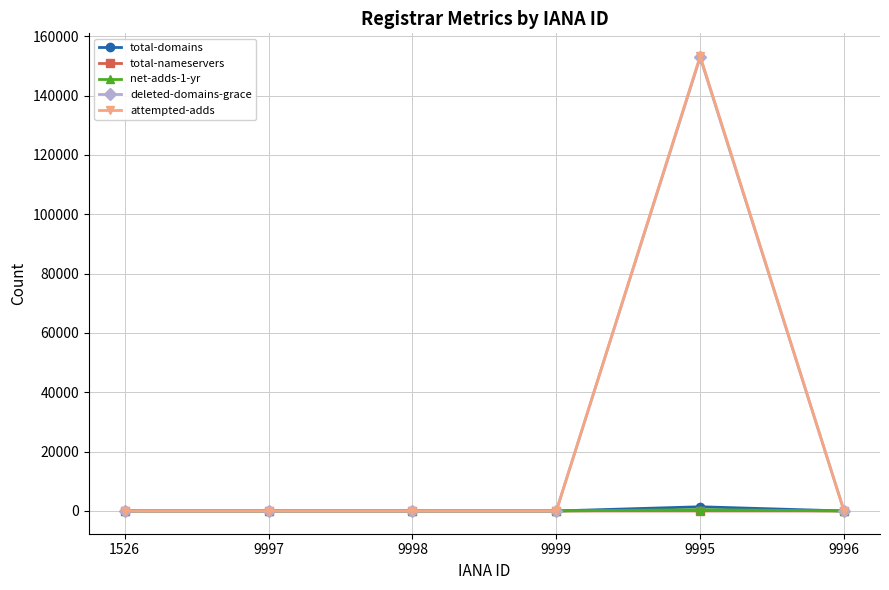

Count the number of categories in the chart.

6